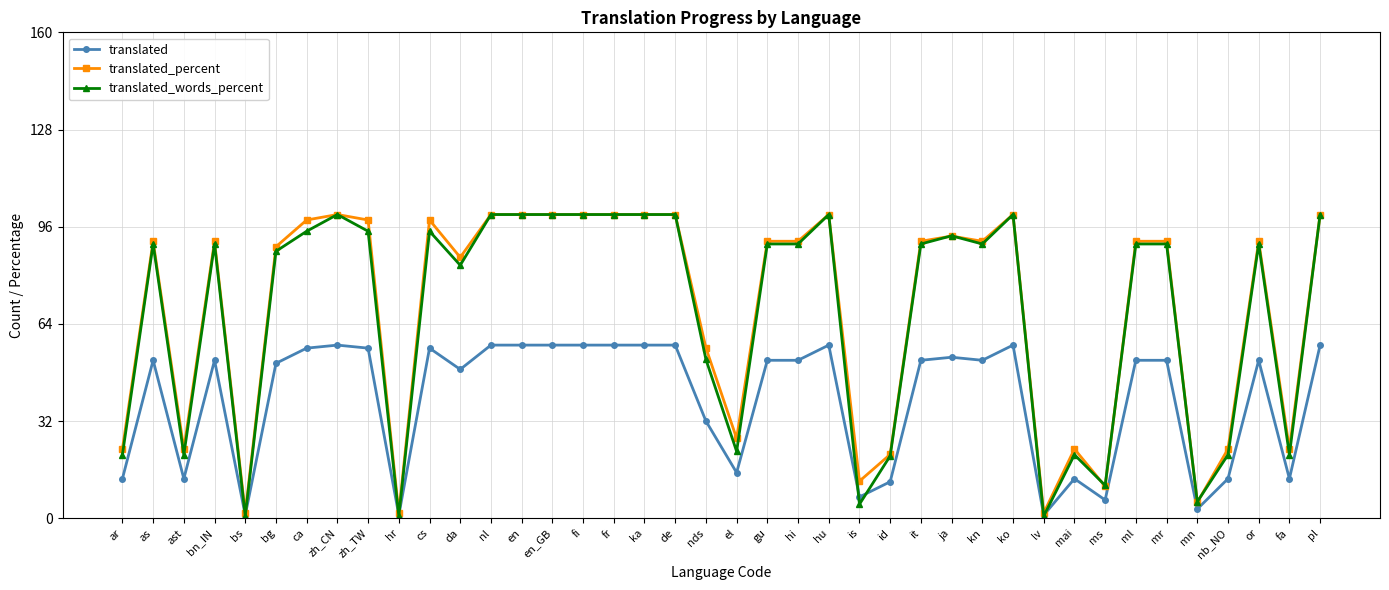

Is the value of translated at ca greater than the value of translated_percent at mr?

No